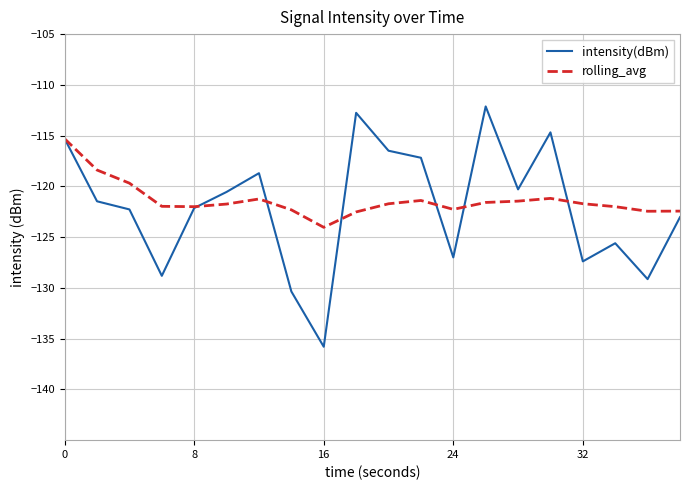

What is the greatest value displayed?

-112.1